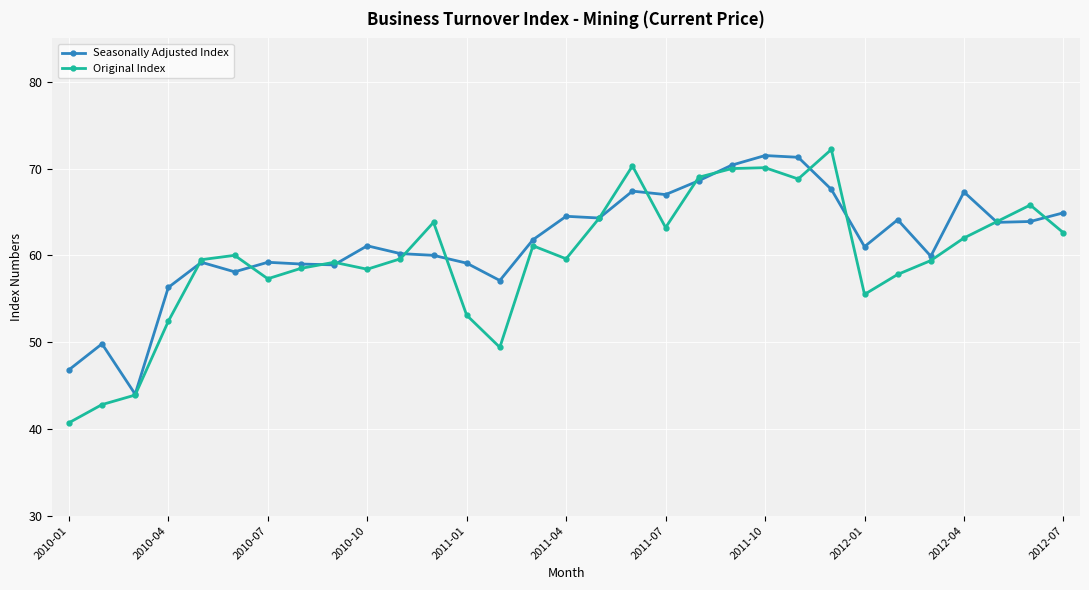

How many lines are shown in the chart?

2